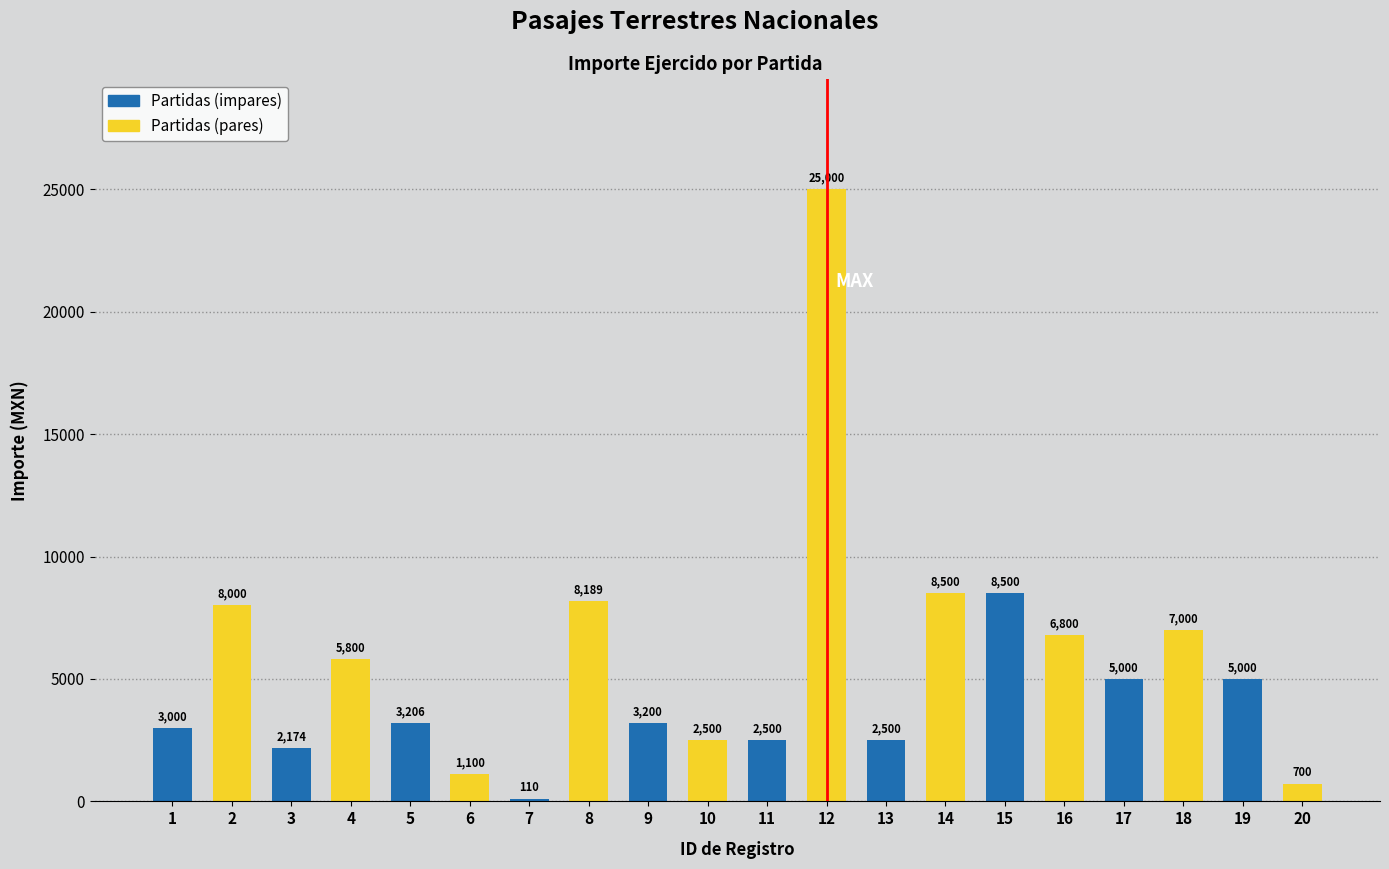

Reading right to left, list all the values displayed in this chart.

Partidas (impares): 0.0	5000.0	0.0	5000.0	0.0	8500.0	0.0	2500.0	0.0	2500.0	0.0	3200.0	0.0	110.0	0.0	3206.3	0.0	2173.5	0.0	3000.0
Partidas (pares): 700.0	0.0	7000.0	0.0	6800.0	0.0	8500.0	0.0	25000.0	0.0	2500.0	0.0	8189.3	0.0	1100.0	0.0	5800.0	0.0	8000.0	0.0